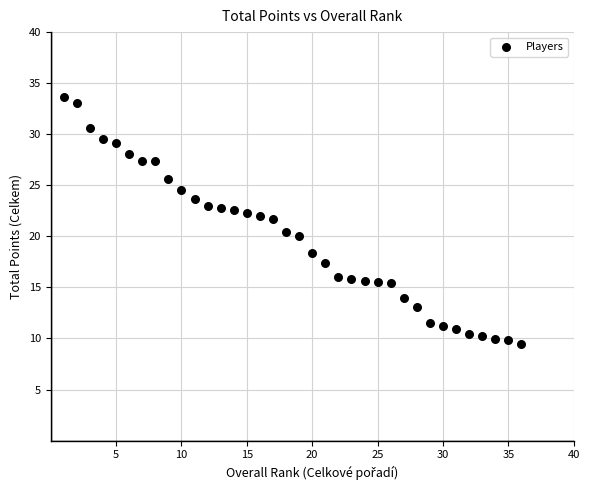

What is the range of Y values (max minus min)?

24.2